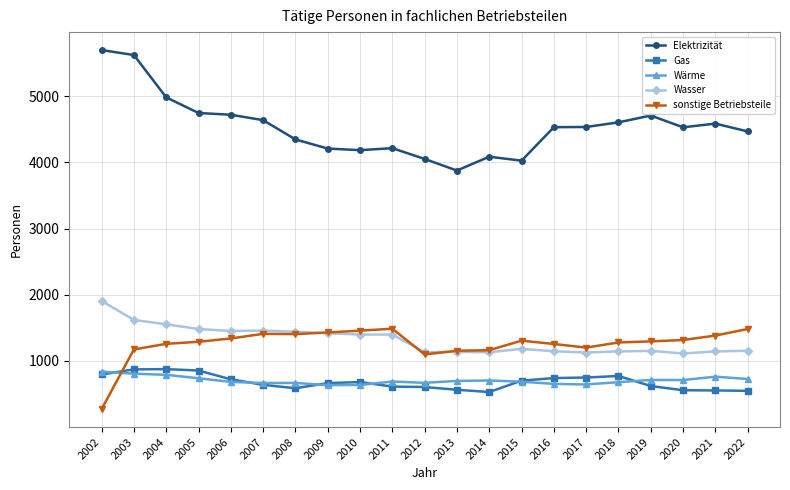

How many lines are shown in the chart?

5